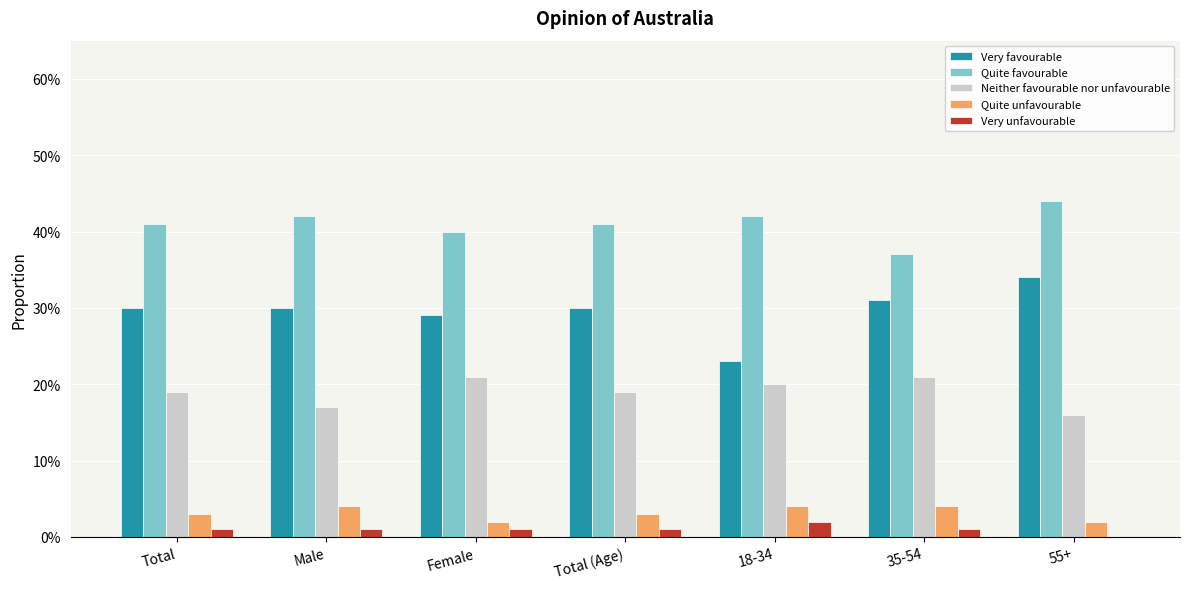

Reading left to right, list all the values displayed in this chart.

Very favourable: Total=0.3	Male=0.3	Female=0.3	Total (Age)=0.3	18-34=0.2	35-54=0.3	55+=0.3
Quite favourable: Total=0.4	Male=0.4	Female=0.4	Total (Age)=0.4	18-34=0.4	35-54=0.4	55+=0.4
Neither favourable nor unfavourable: Total=0.2	Male=0.2	Female=0.2	Total (Age)=0.2	18-34=0.2	35-54=0.2	55+=0.2
Quite unfavourable: Total=0.0	Male=0.0	Female=0.0	Total (Age)=0.0	18-34=0.0	35-54=0.0	55+=0.0
Very unfavourable: Total=0.0	Male=0.0	Female=0.0	Total (Age)=0.0	18-34=0.0	35-54=0.0	55+=0.0